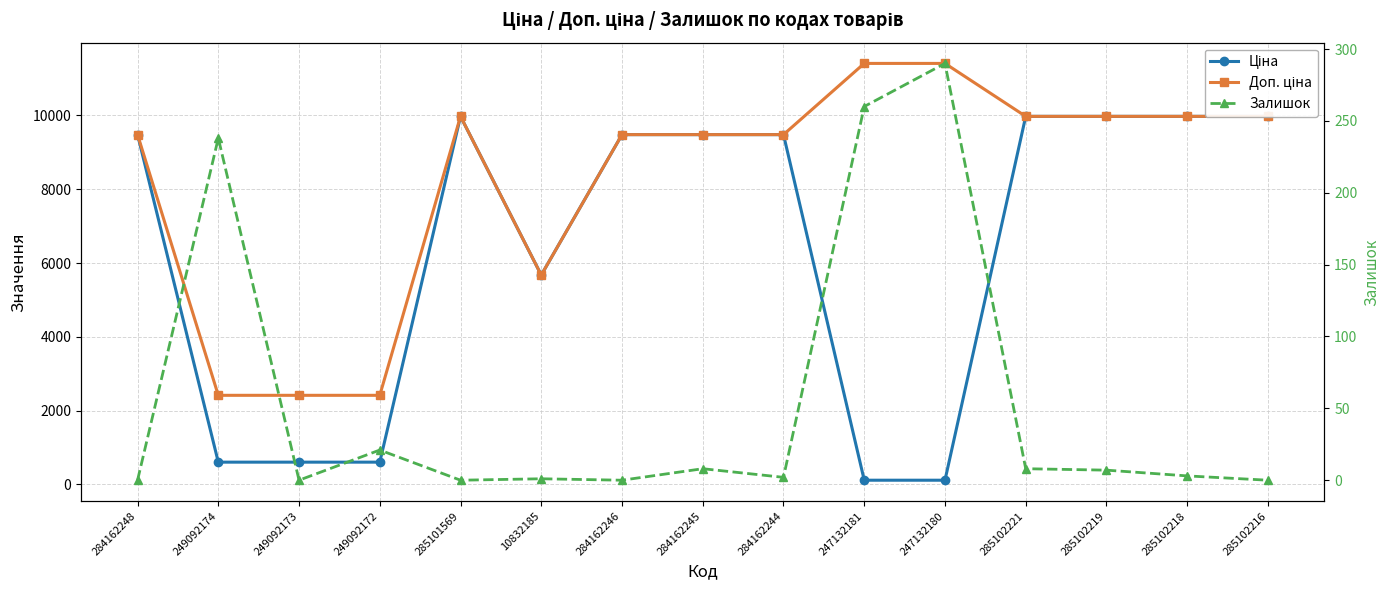

Is this an area chart (filled region under the line)?

No